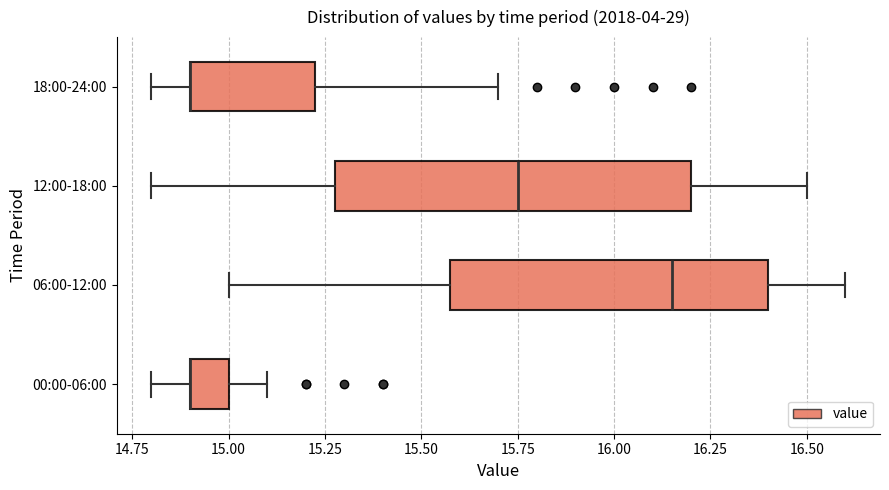

Reading bottom to top, read every box against the x-axis: the position of its median line, the range the box covers, and the ends of its whiskers. The values are not printed on the chart, so give them approximately, as read against the axis.

00:00-06:00: median 14.90 (drawn on the box's left edge), box 14.90 to 15.00, whiskers 14.80 to 15.10
06:00-12:00: median 16.15, box 15.60 to 16.40, whiskers 15.00 to 16.60
12:00-18:00: median 15.75, box 15.30 to 16.20, whiskers 14.80 to 16.50
18:00-24:00: median 14.90 (drawn on the box's left edge), box 14.90 to 15.25, whiskers 14.80 to 15.70